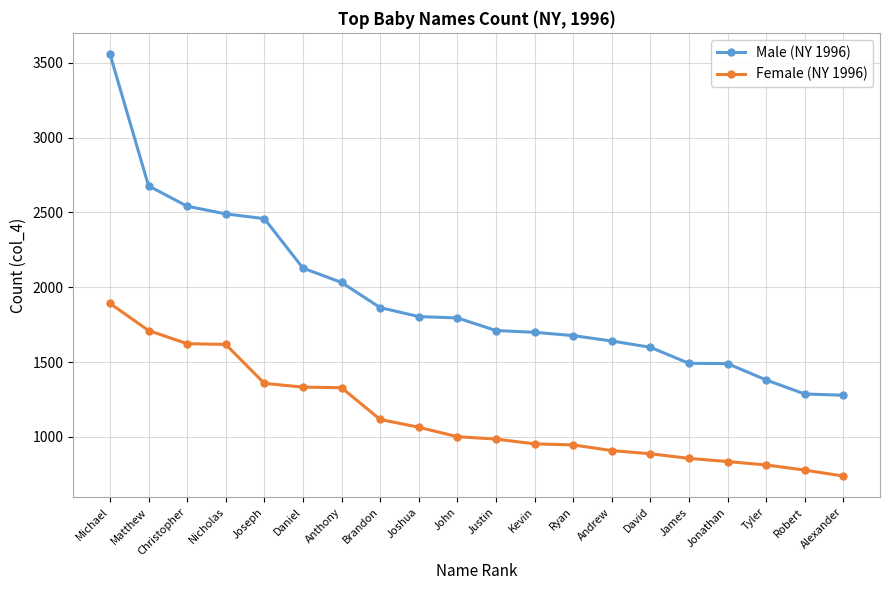

The value of Male (NY 1996) at Andrew is 2296. True or false?

False